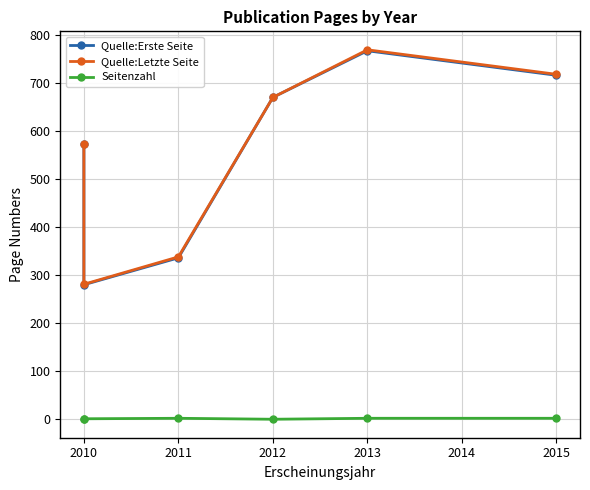

The value of Quelle:Letzte Seite at 2011 is 531. True or false?

False